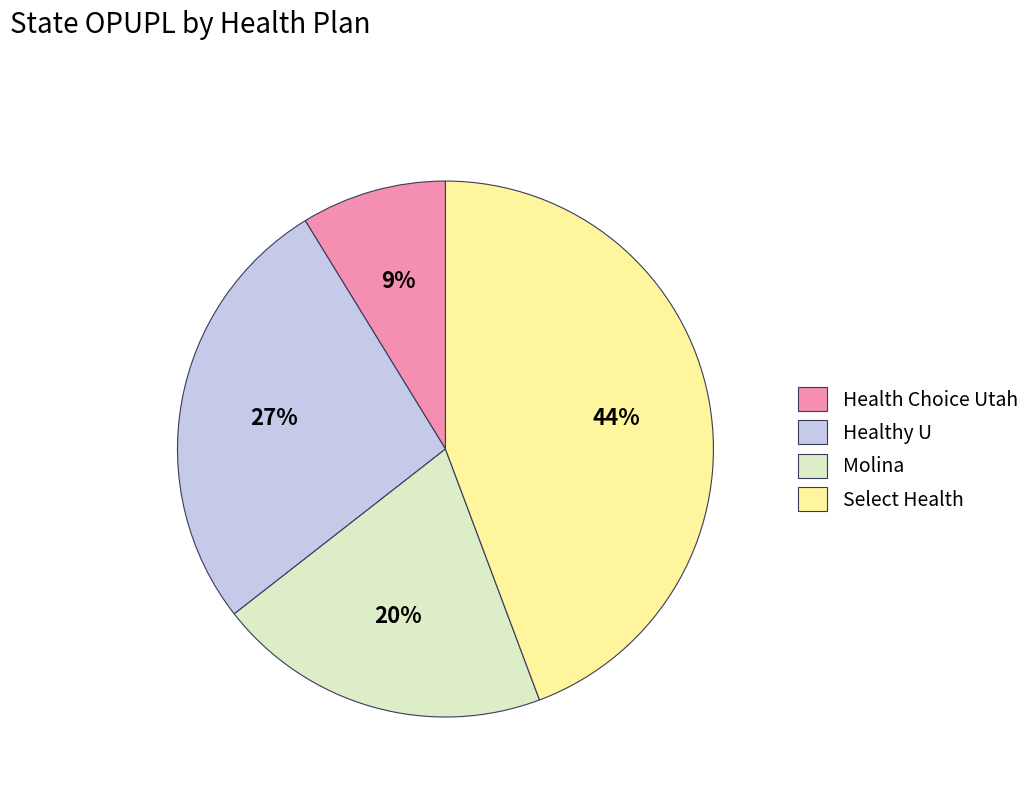

How many segments does this pie chart have?

4